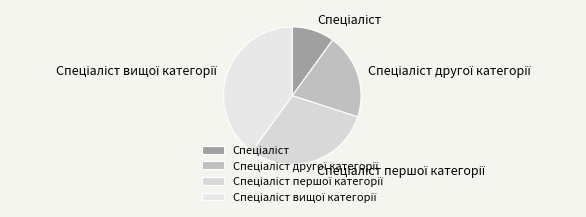

Is there any slice that represents more than half of the pie?

No